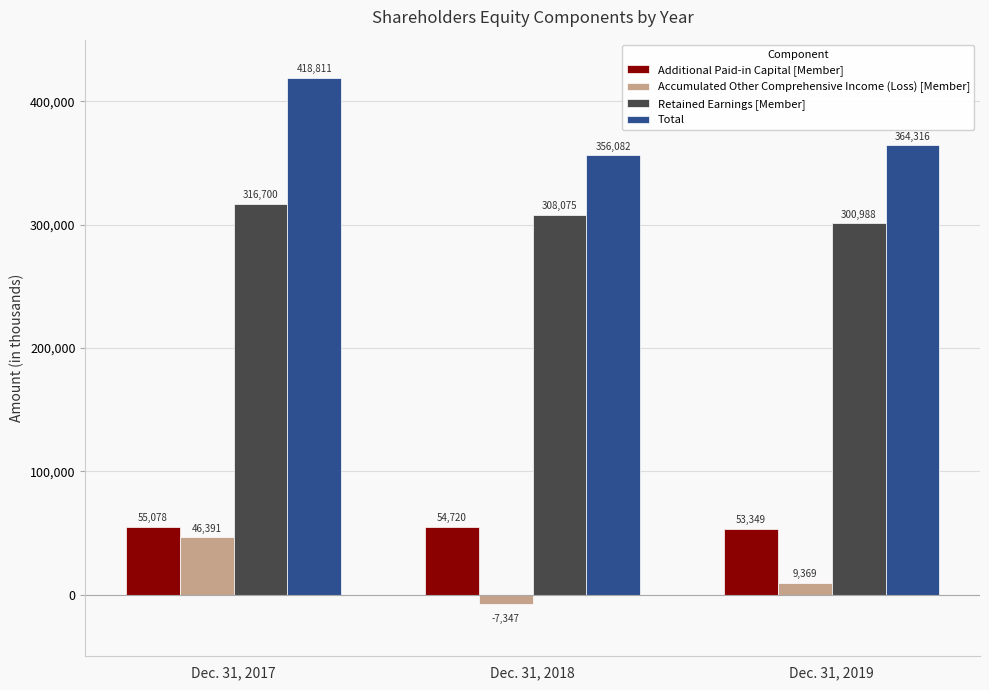

How many values in the Retained Earnings [Member] series are below 308075?

1